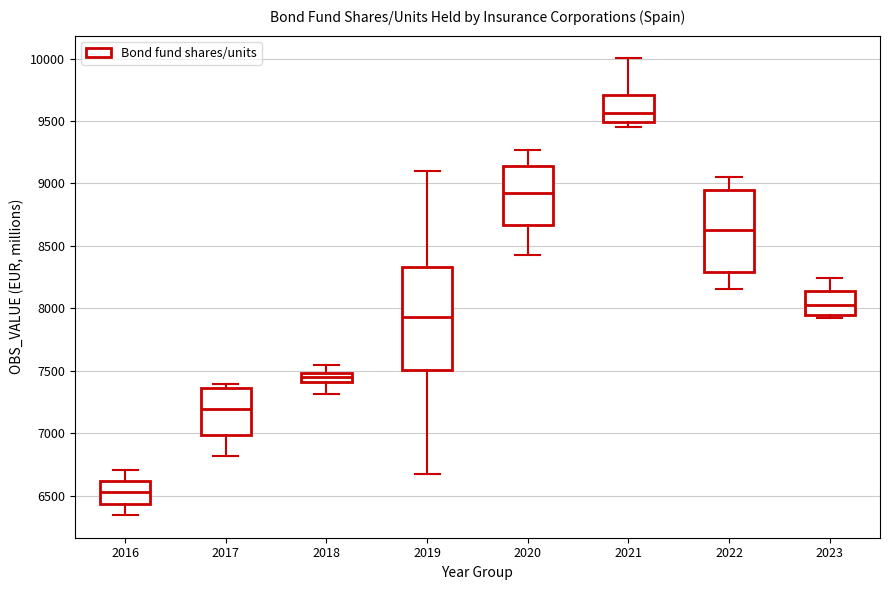

Which box's median line is the lowest?

2016